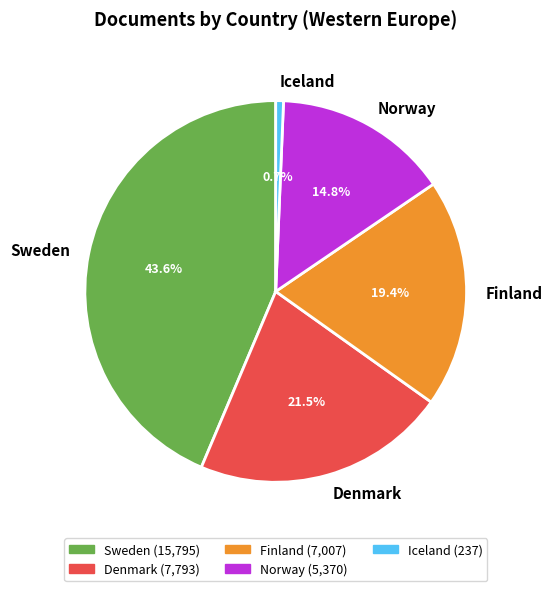

Do Norway and Denmark together represent more than half of the pie?

No